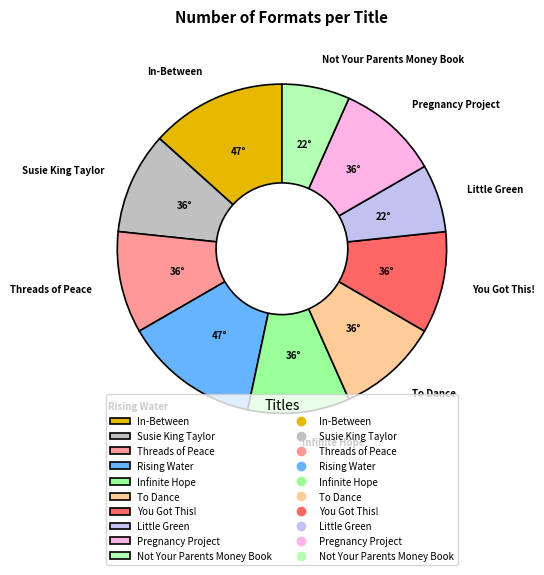

Do To Dance and Susie King Taylor together represent more than half of the pie?

No